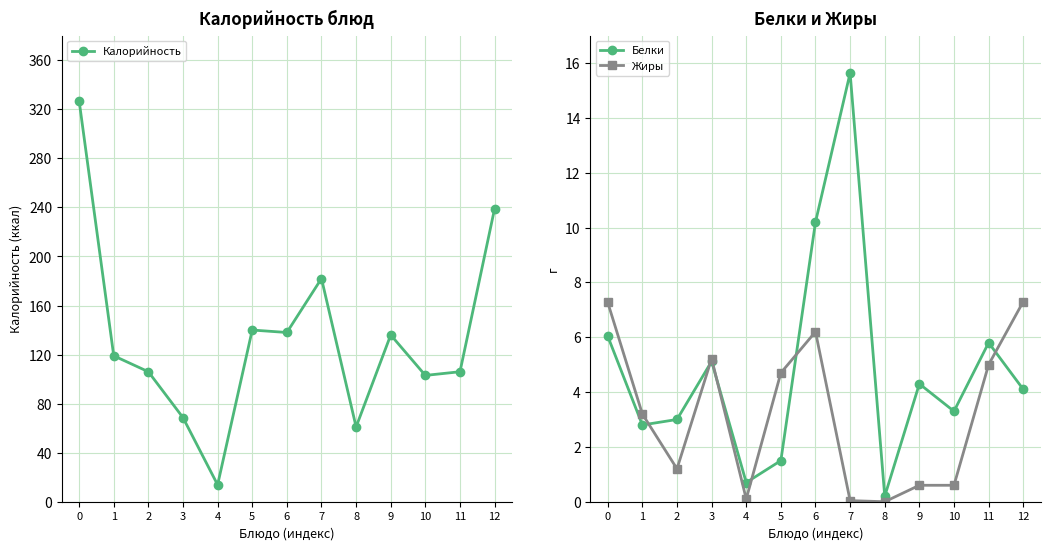

Rank the series by their maximum value, from lowest to highest.

Жиры, Белки, Калорийность